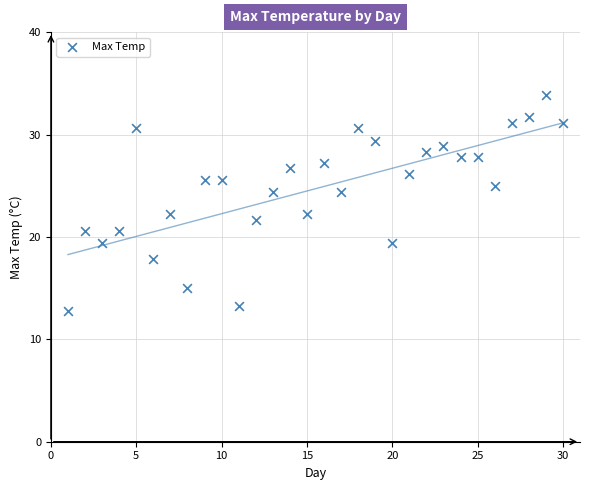

What is the range of Y values (max minus min)?

21.1